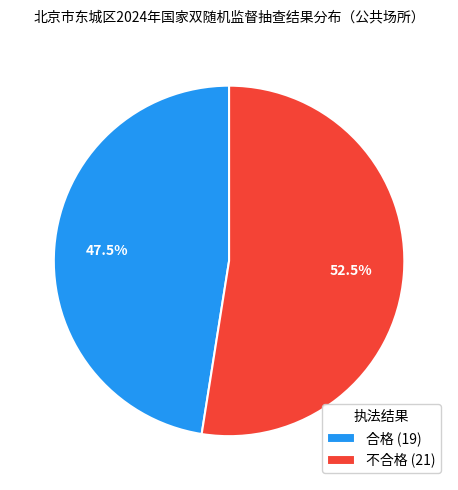

Between 合格 and 不合格, which is larger?

不合格